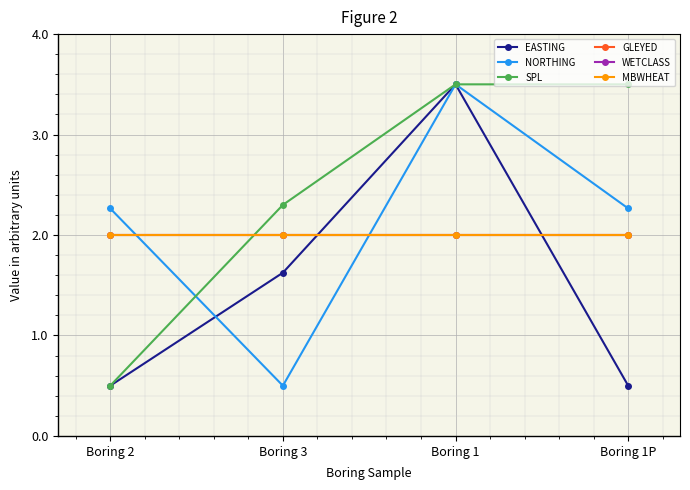

Is the value of NORTHING at Boring 2 greater than the value of EASTING at Boring 3?

Yes